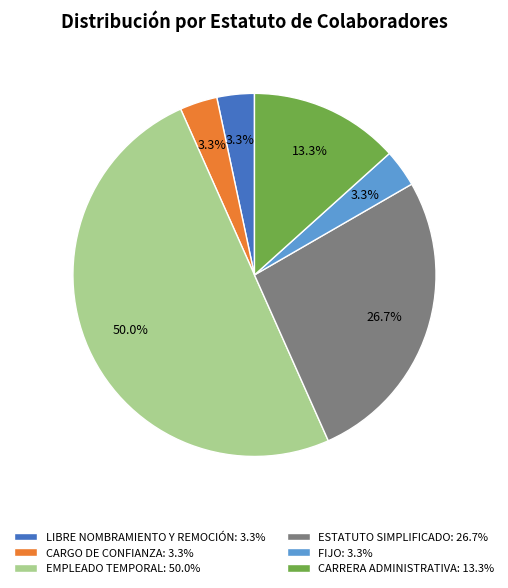

Which slice is the largest?

EMPLEADO TEMPORAL: 50.0%